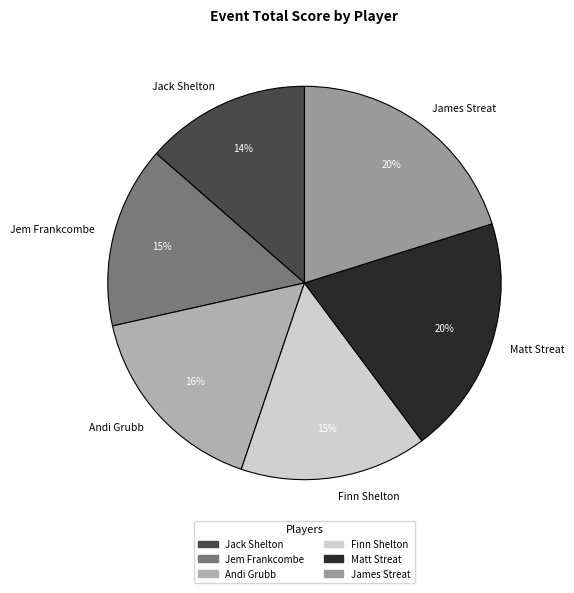

Is Jem Frankcombe the majority of the pie?

No